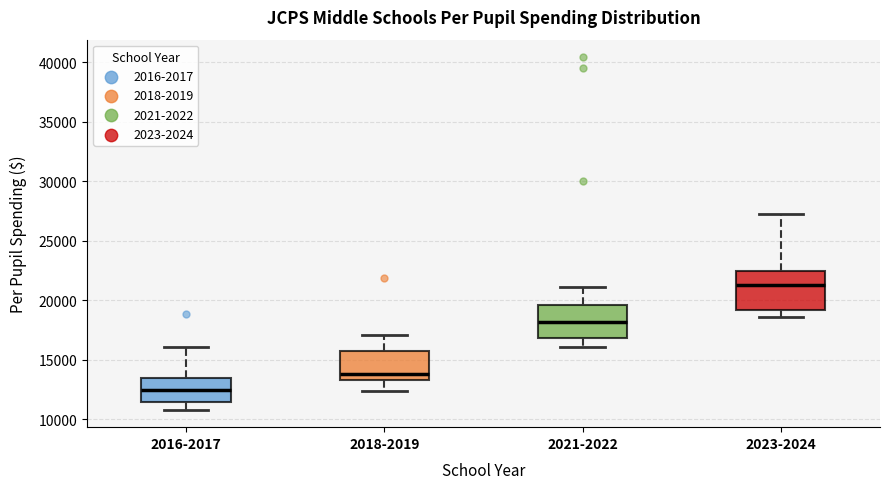

Reading left to right, transcribe this box plot: for each box, give where its median line is, the range the box spans, and where its two whiskers end, as read against the y-axis. The values are not printed on the chart, so give them approximately, as read against the axis.

2016-2017: median 12500, box 11500 to 13500, whiskers 11000 to 16000
2018-2019: median 14000, box 13500 to 15500, whiskers 12500 to 17000
2021-2022: median 18000, box 17000 to 19500, whiskers 16000 to 21000
2023-2024: median 21500, box 19000 to 22500, whiskers 18500 to 27000